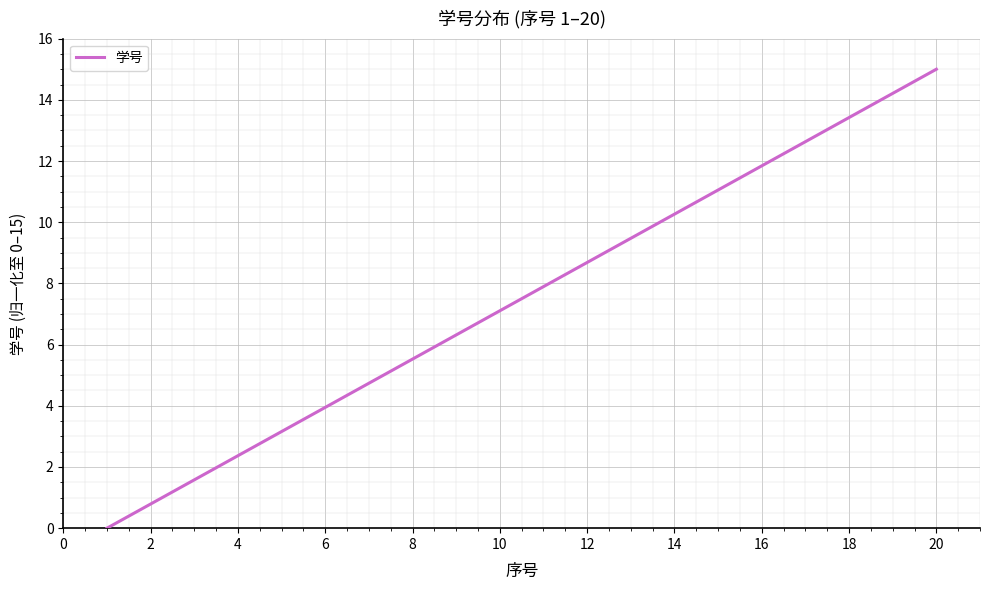

Does the chart display data point markers on the line(s)?

No